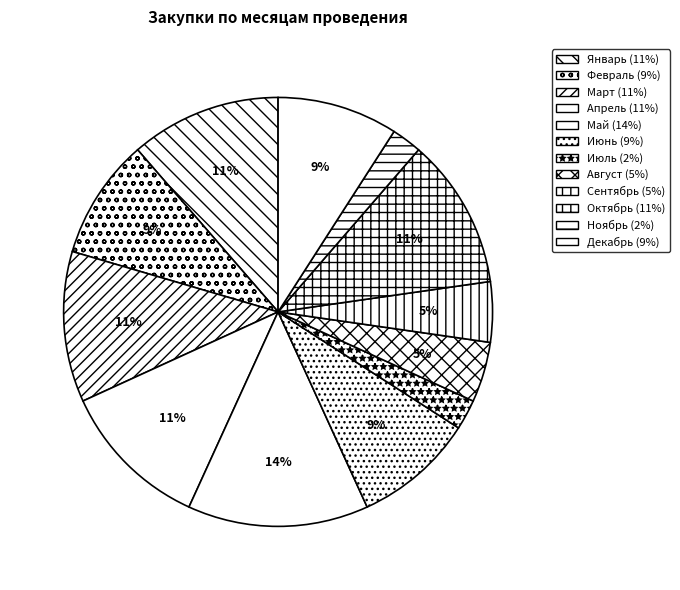

To the nearest percent, what portion does Ноябрь represent?

2%